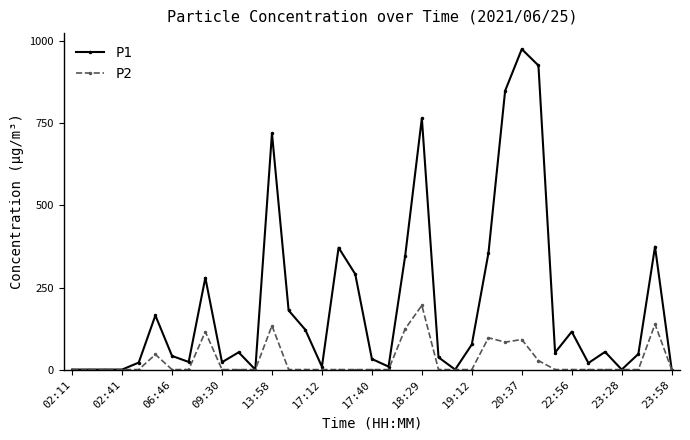

Which series has the widest spread of values?

P1